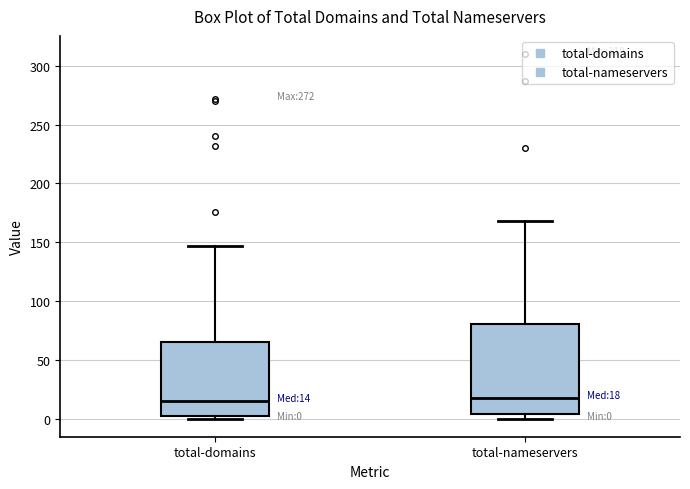

Comparing the boxes themselves (not the whiskers), which one is the tallest?

total-nameservers